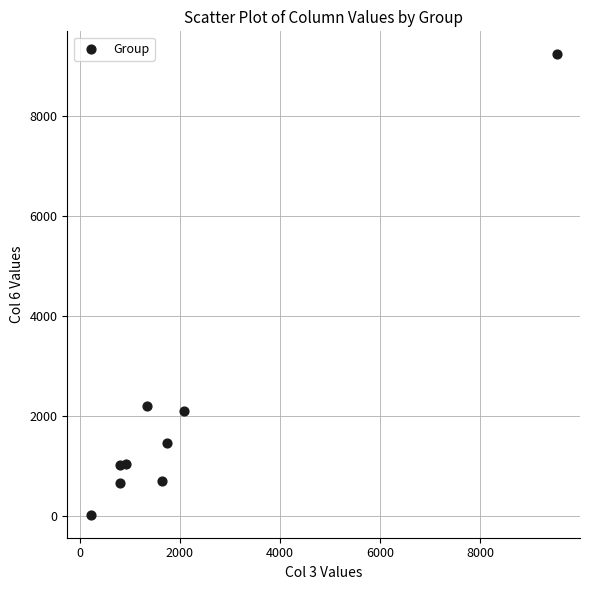

What is the range of X values (max minus min)?

9318